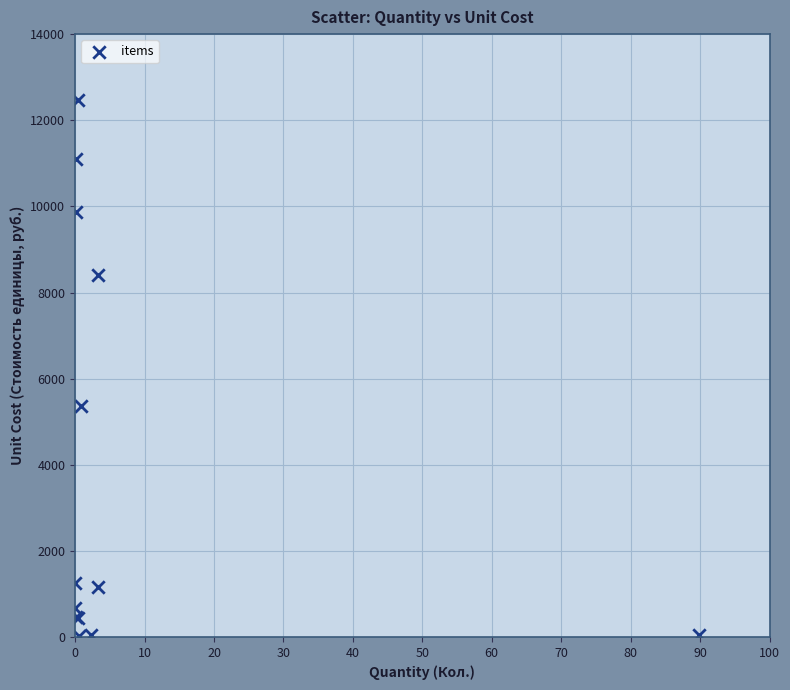

What Y value in the scatter plot is closest to 6248?

5375.6